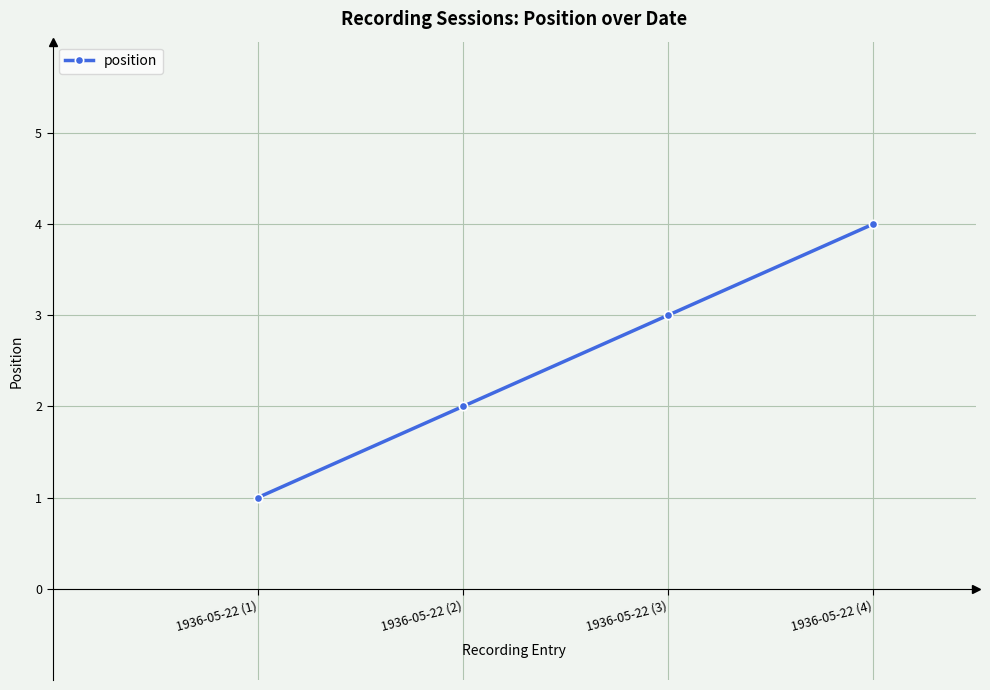

What is the sum of all values?

10